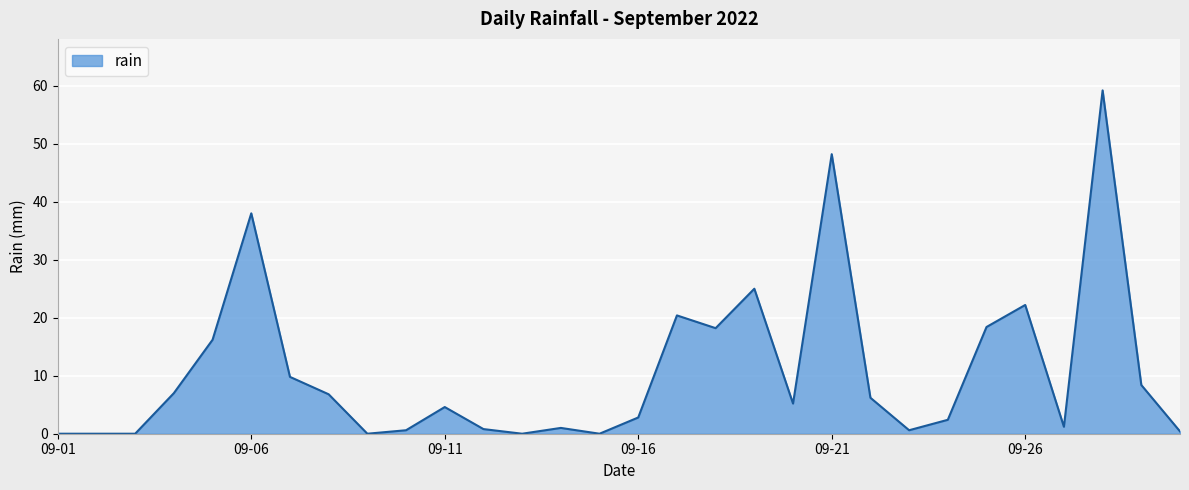

What is the greatest value displayed?

59.2